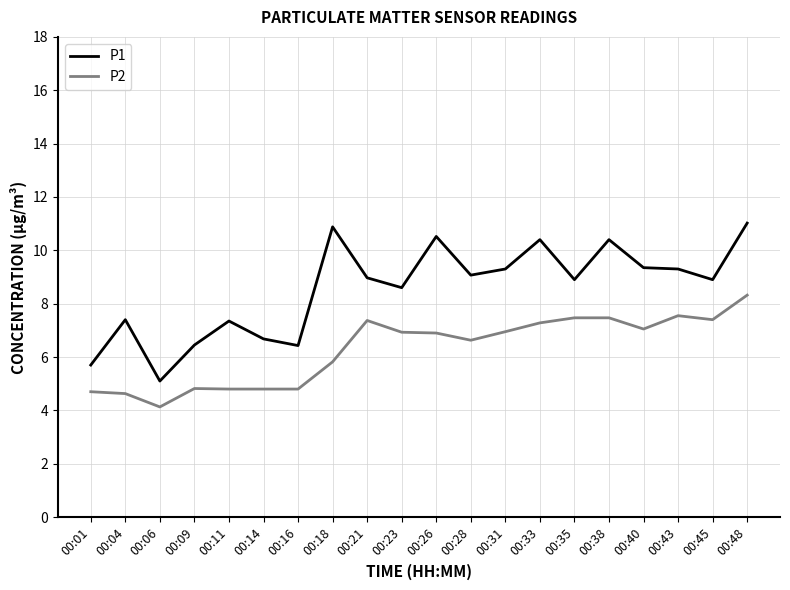

Where does the P1 series first go above 8?

00:18